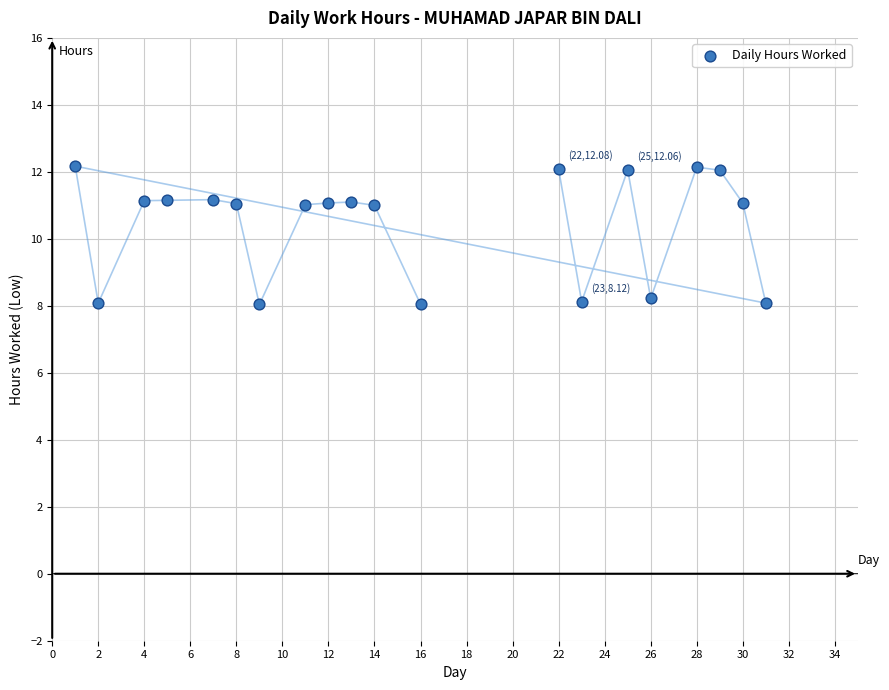

What is the range of X values (max minus min)?

30.0